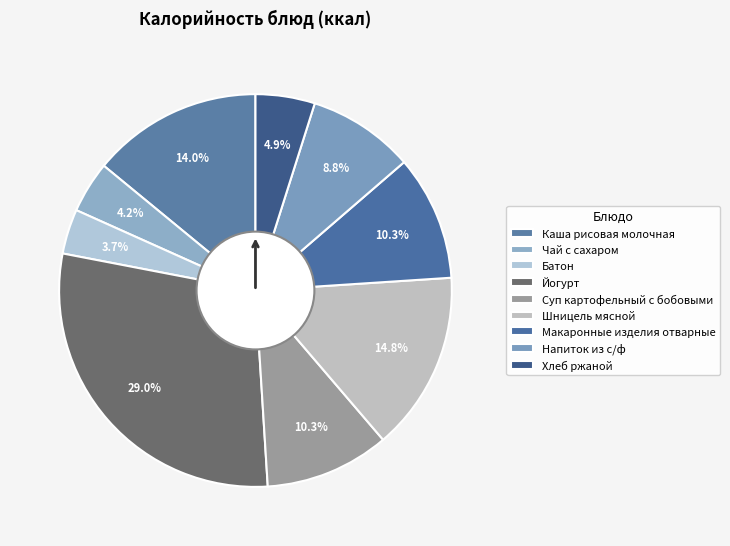

What is the change in value from Батон to Макаронные изделия отварные?

+93.4